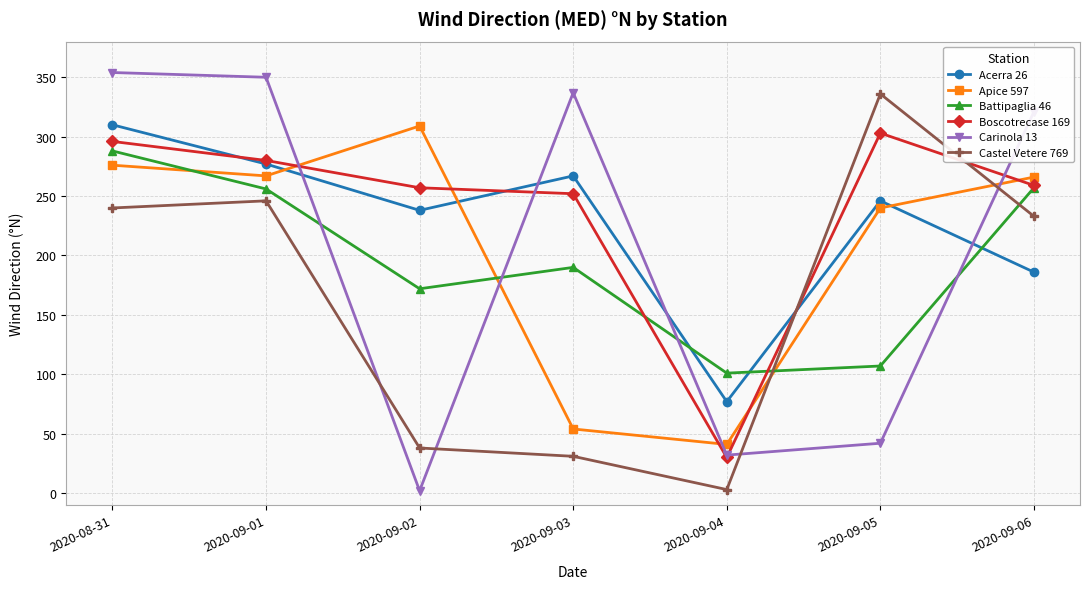

At which label does Acerra 26 reach its minimum?

2020-09-04